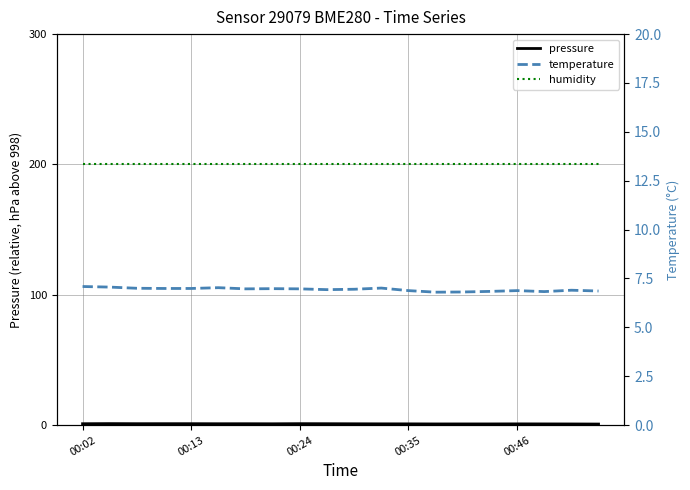

What is the average value of the humidity series?

200.0